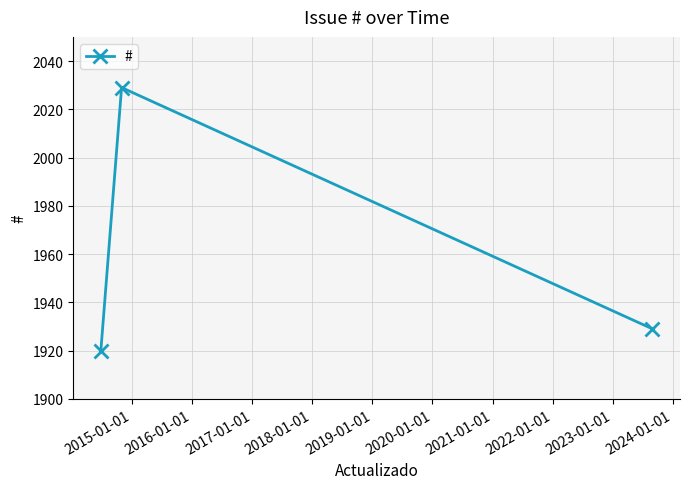

Reading left to right, what are all the values shown in this chart?

1920	2029	1929